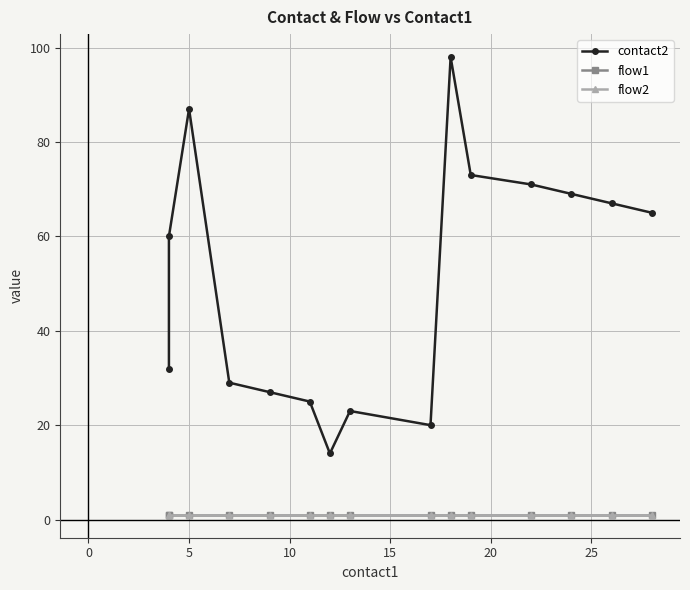

Which series has the largest total across all categories?

contact2